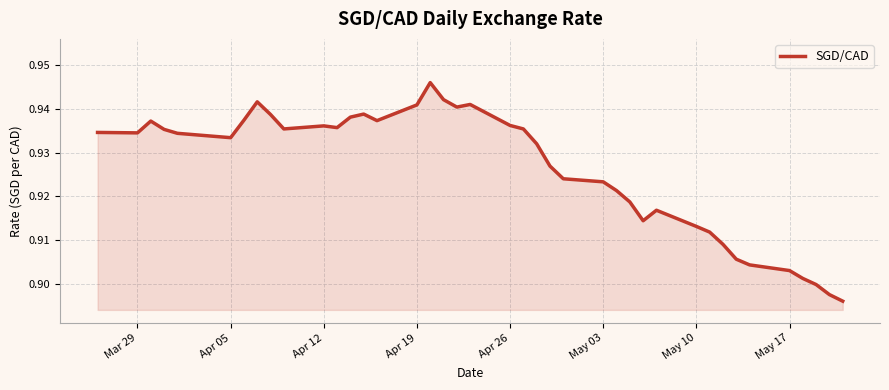

The chart shows a value of 0.4 at May 17. True or false?

False